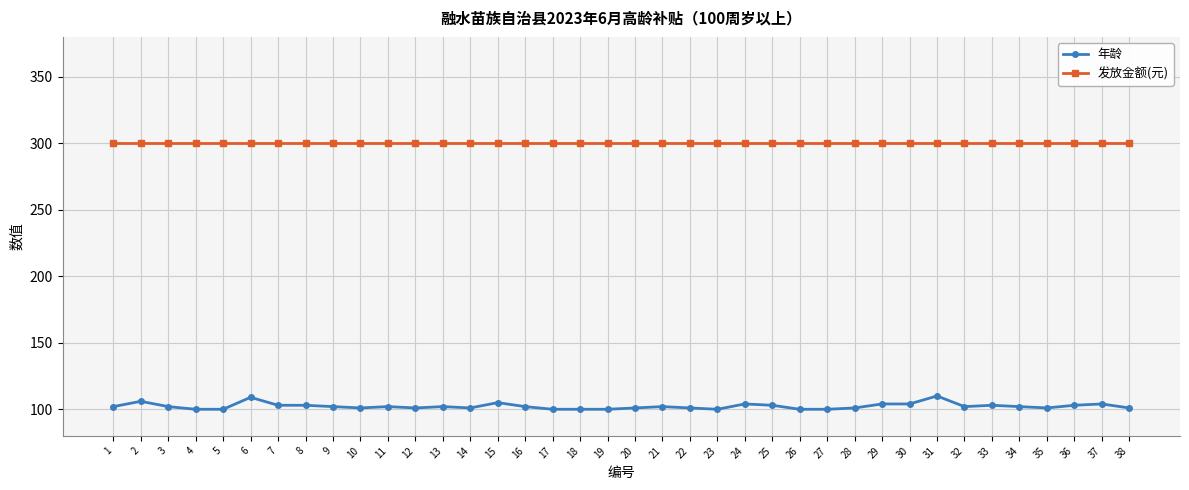

List the series in order of their peak value, highest first.

发放金额(元), 年龄